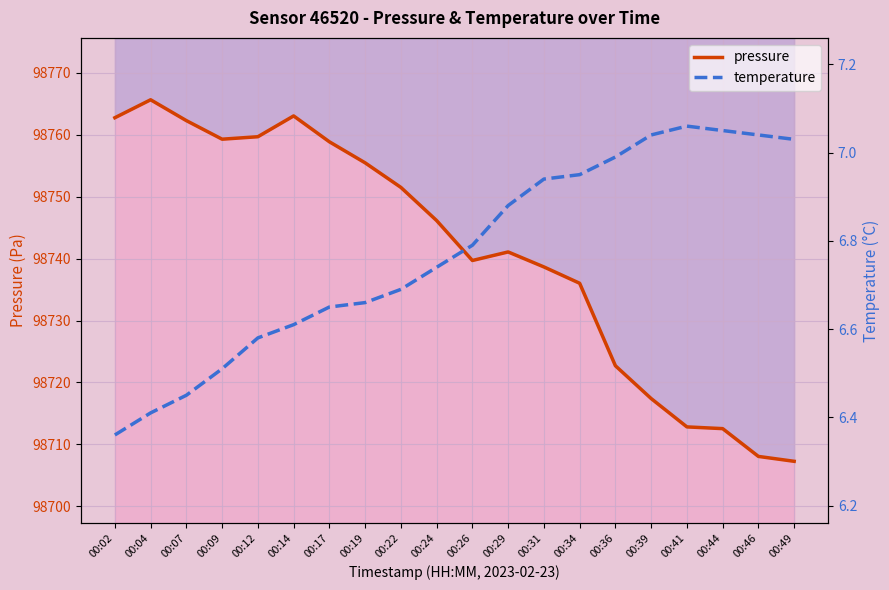

True or false: temperature and pressure intersect in this chart.

False